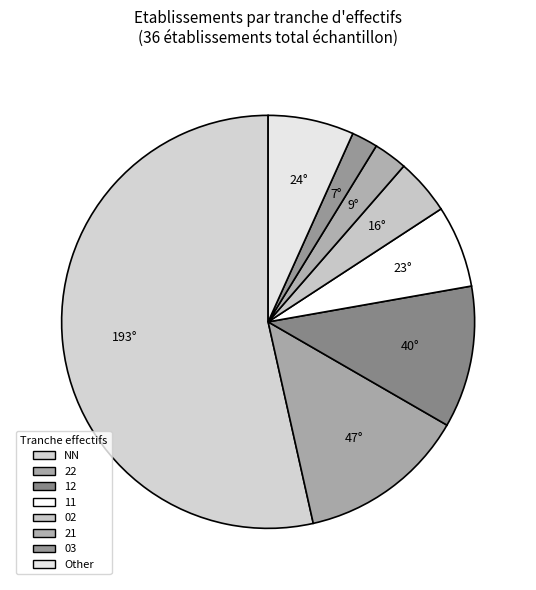

Which category has the smallest portion of the pie?

03